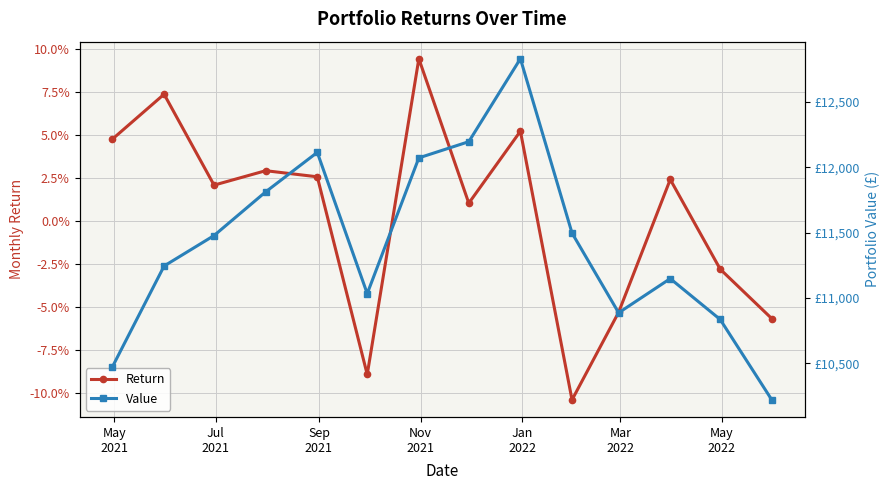

Between Jul
2021 and Jan
2022, which series saw the biggest shift?

Value